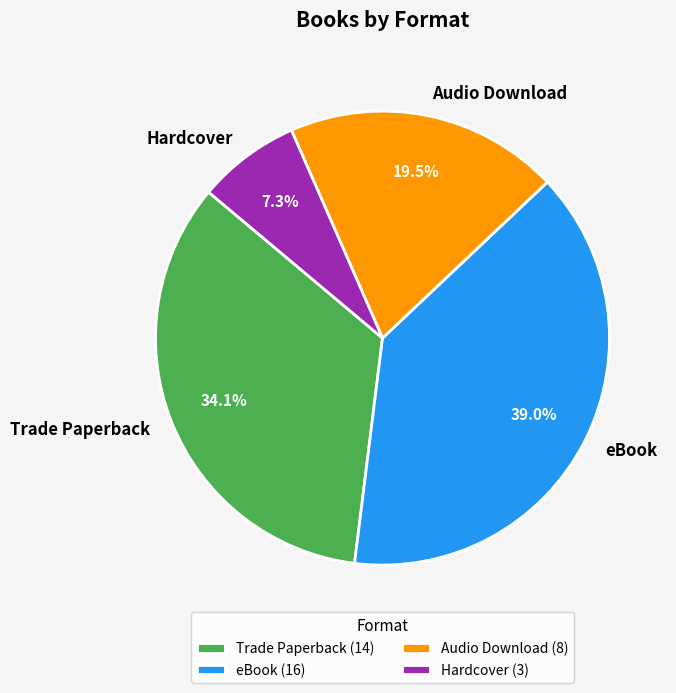

How many slices are in this pie chart?

4